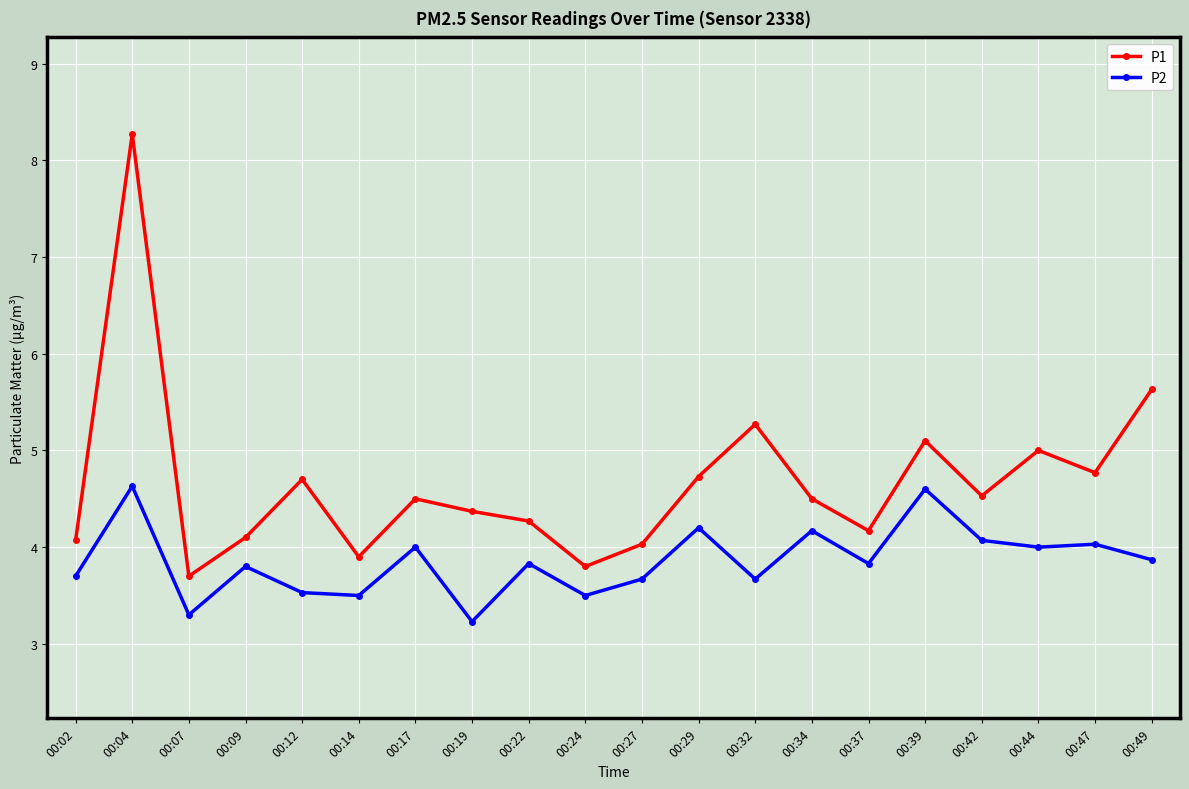

Reading left to right, what are all the values shown in this chart?

P1: 4.1	8.3	3.7	4.1	4.7	3.9	4.5	4.4	4.3	3.8	4.0	4.7	5.3	4.5	4.2	5.1	4.5	5.0	4.8	5.6
P2: 3.7	4.6	3.3	3.8	3.5	3.5	4.0	3.2	3.8	3.5	3.7	4.2	3.7	4.2	3.8	4.6	4.1	4.0	4.0	3.9